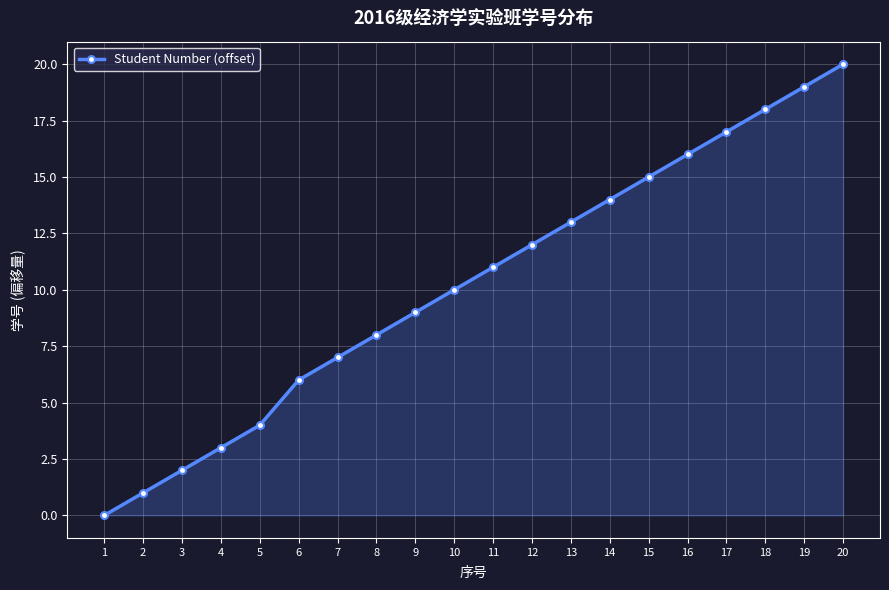

List the labels in order of value, smallest first.

1, 2, 3, 4, 5, 6, 7, 8, 9, 10, 11, 12, 13, 14, 15, 16, 17, 18, 19, 20